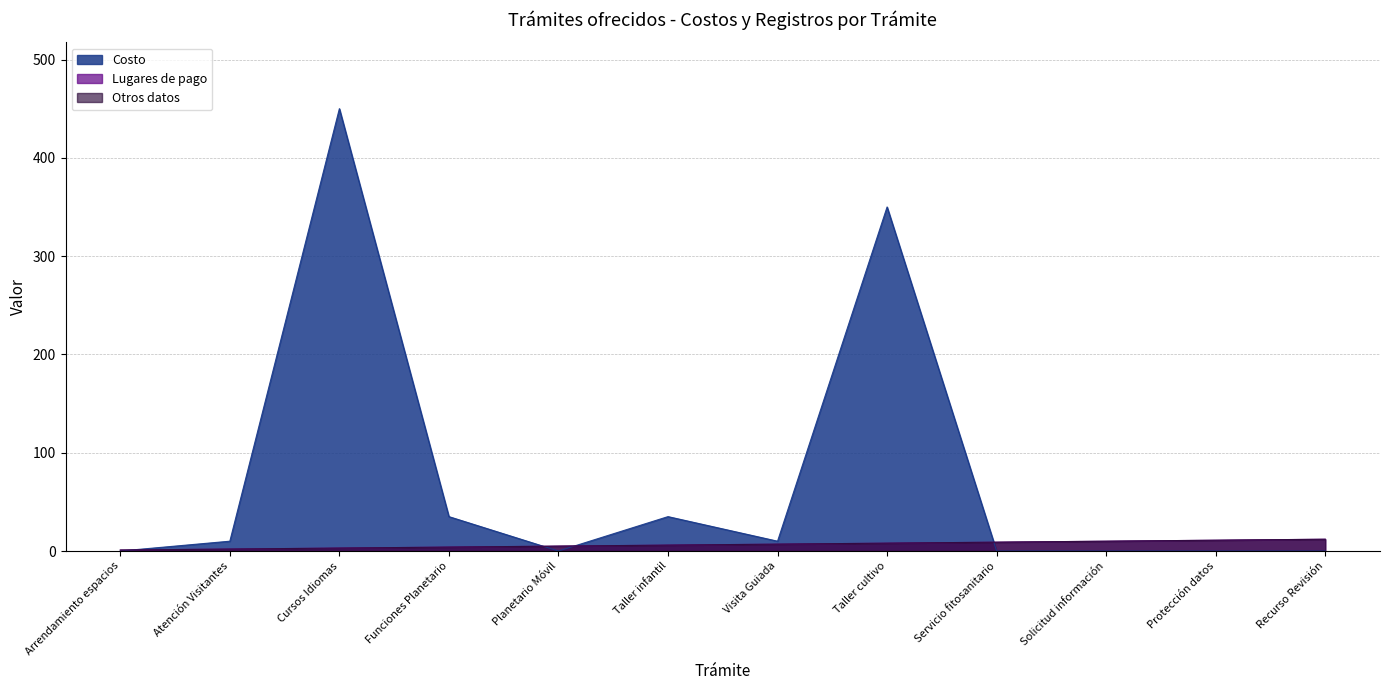

Which series has the widest spread of values?

Costo